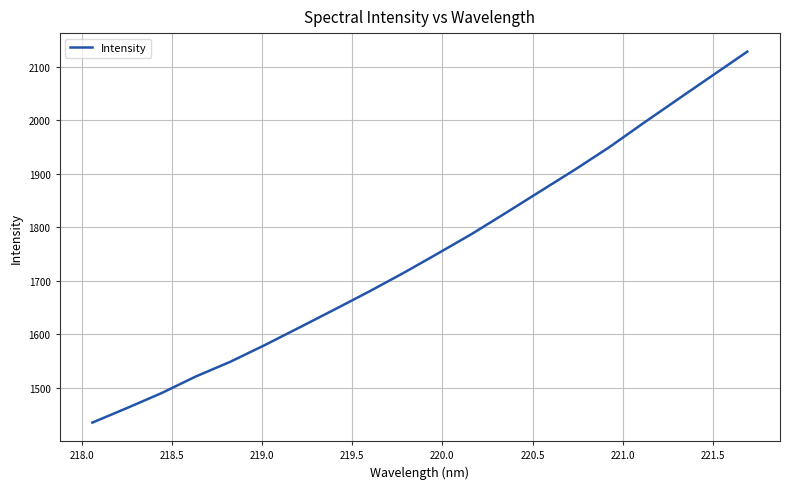

What is the greatest value displayed?

2128.5